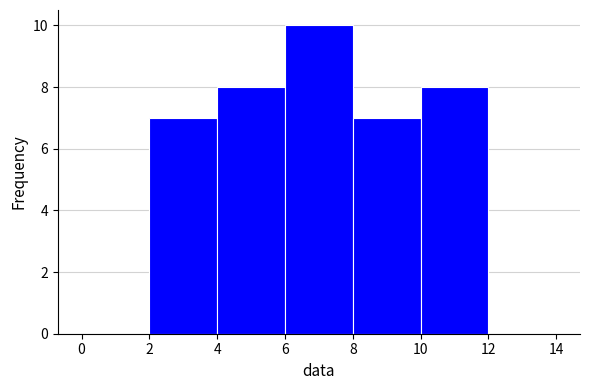

Reading left to right, list every bar in this chart as the range it spans on the x-axis followed by its height. The values are not printed on the chart, so give them approximately, as read against the axis.

0 to 2: 0
2 to 4: 7
4 to 6: 8
6 to 8: 10
8 to 10: 7
10 to 12: 8
12 to 14: 0